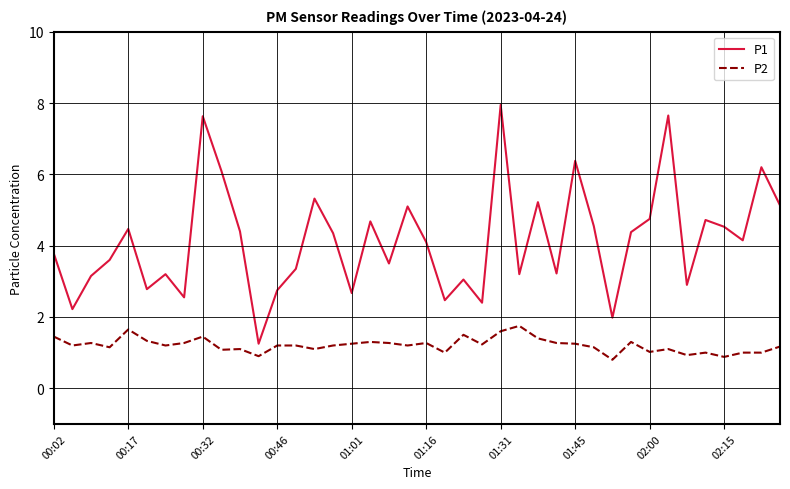

What is the highest value of the P2 series?

1.8